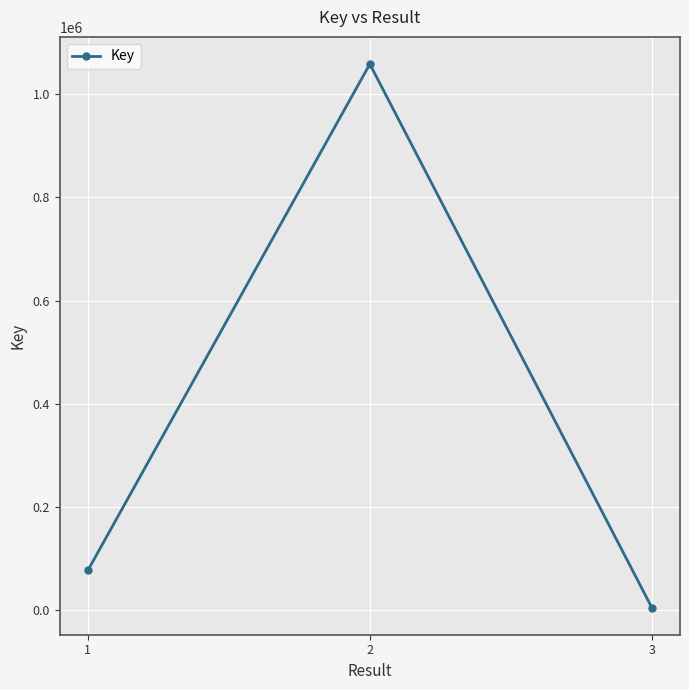

Is it true that the value at 2 is 1058511?

True